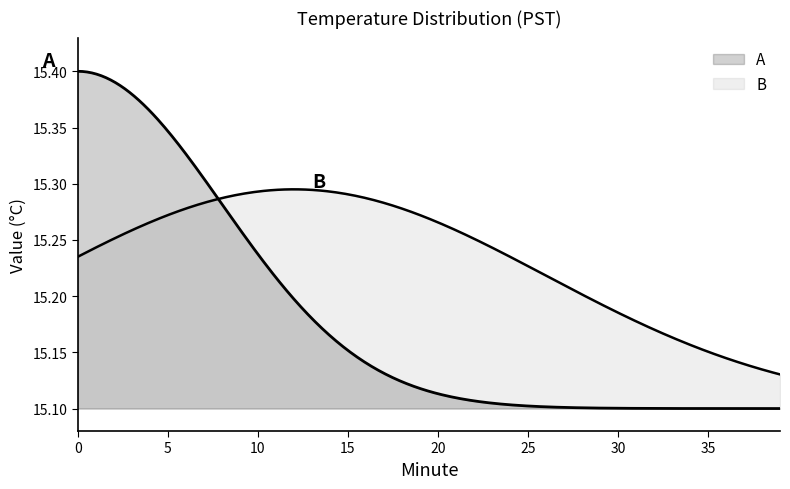

True or false: B has a value of 20.3 at 23.

False